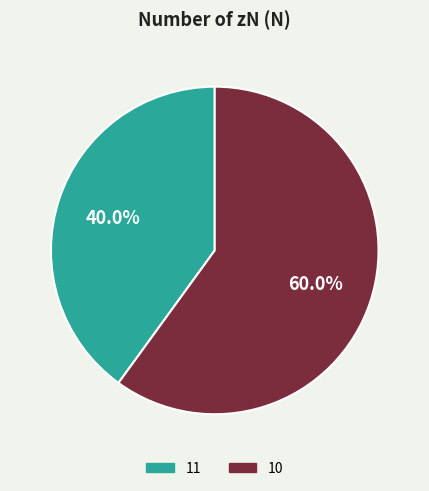

The 10 slice represents 50% of the pie. True or false?

False